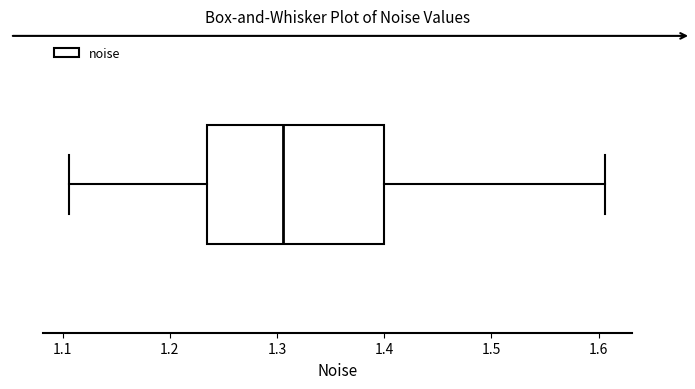

Transcribe this box plot: give where the median line is, the range the box spans, and where the two whiskers end, as read against the x-axis. The values are not printed on the chart, so give them approximately, as read against the axis.

median 1.31, box 1.24 to 1.40, whiskers 1.11 to 1.61